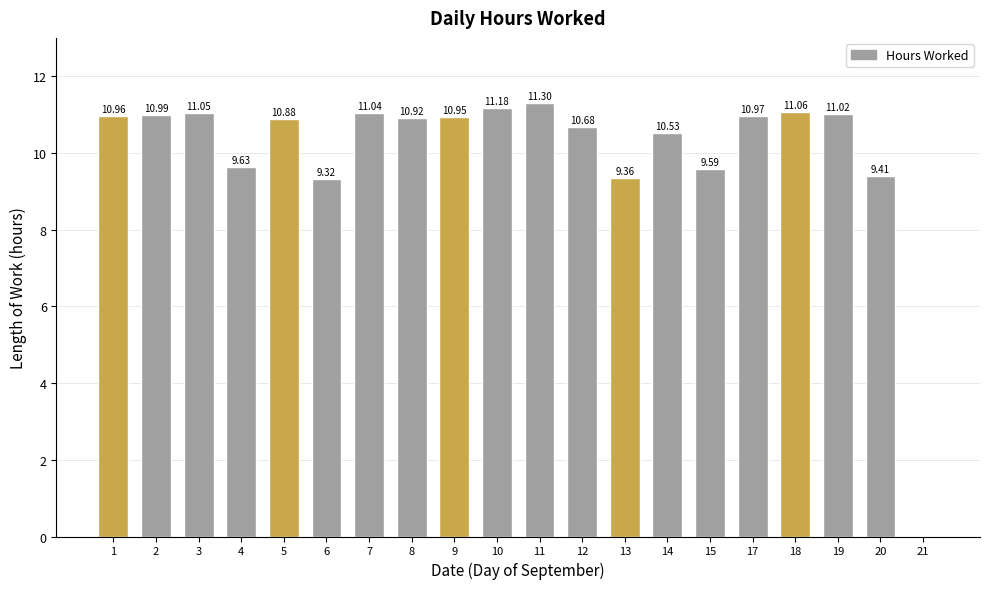

Which has a higher value, 2 or 13?

2